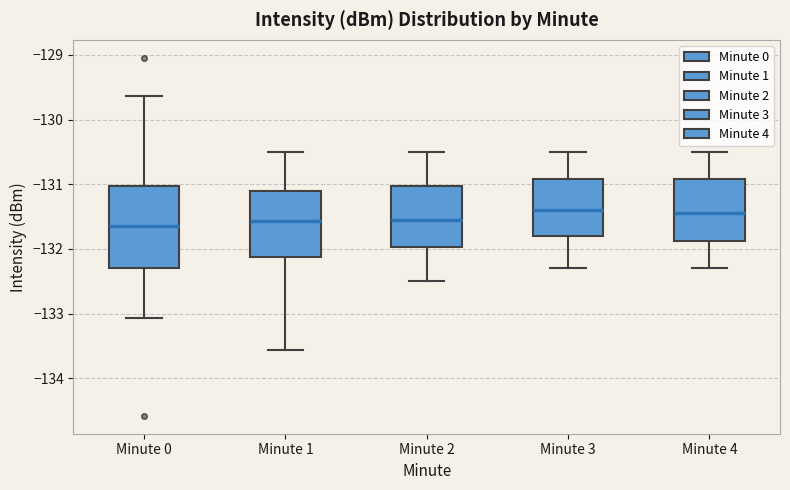

Reading left to right, transcribe this box plot: for each box, give where its median line is, the range the box spans, and where its two whiskers end, as read against the y-axis. The values are not printed on the chart, so give them approximately, as read against the axis.

Minute 0: median -131.6, box -132.3 to -131.0, whiskers -133.1 to -129.6
Minute 1: median -131.6, box -132.1 to -131.1, whiskers -133.6 to -130.5
Minute 2: median -131.5, box -132.0 to -131.0, whiskers -132.5 to -130.5
Minute 3: median -131.4, box -131.8 to -130.9, whiskers -132.3 to -130.5
Minute 4: median -131.4, box -131.9 to -130.9, whiskers -132.3 to -130.5